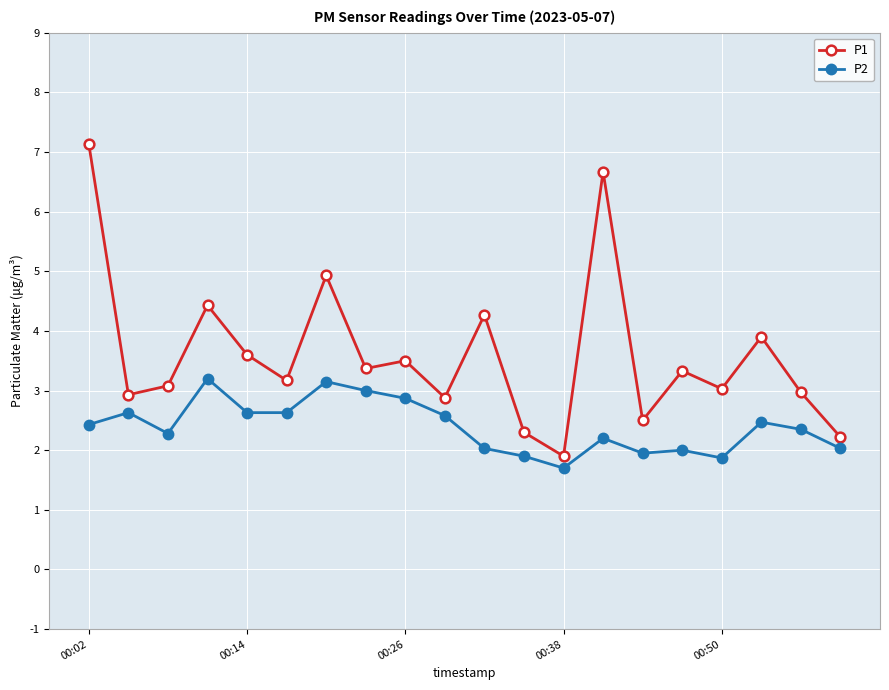

What is the value of the P2 point at the 17th from the left?

1.9